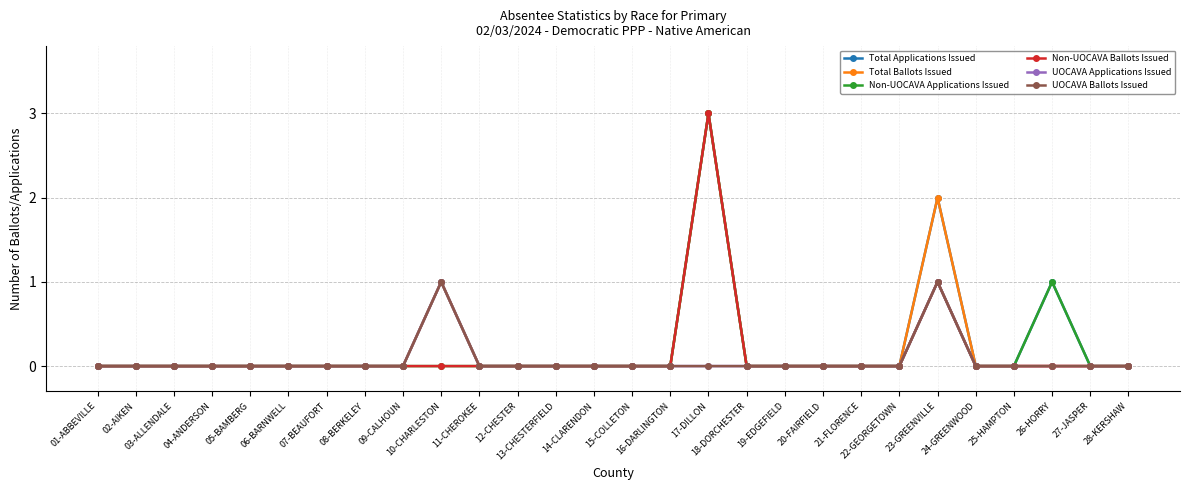

Does the chart have visible grid lines?

Yes